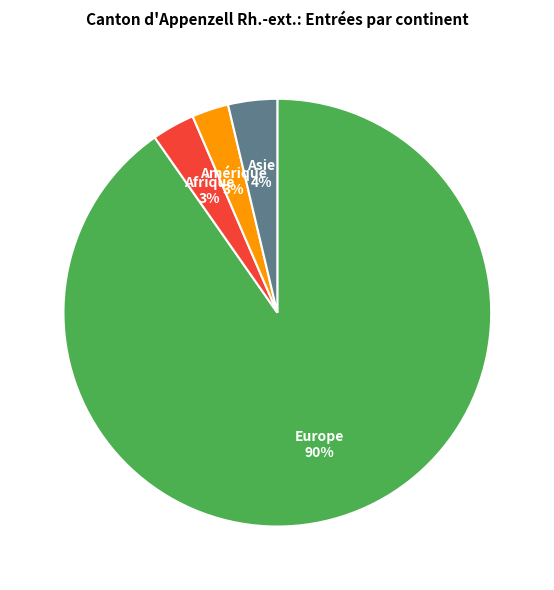

Does Europe account for over 50% of the chart?

Yes